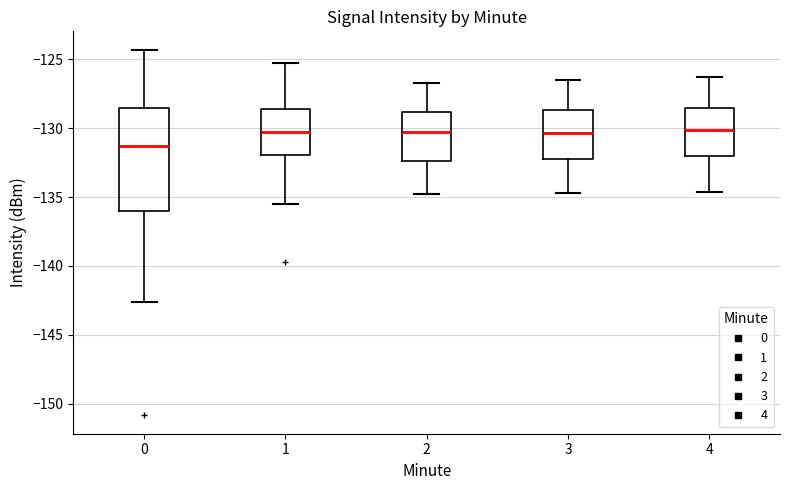

Which box has the lowest median line?

0